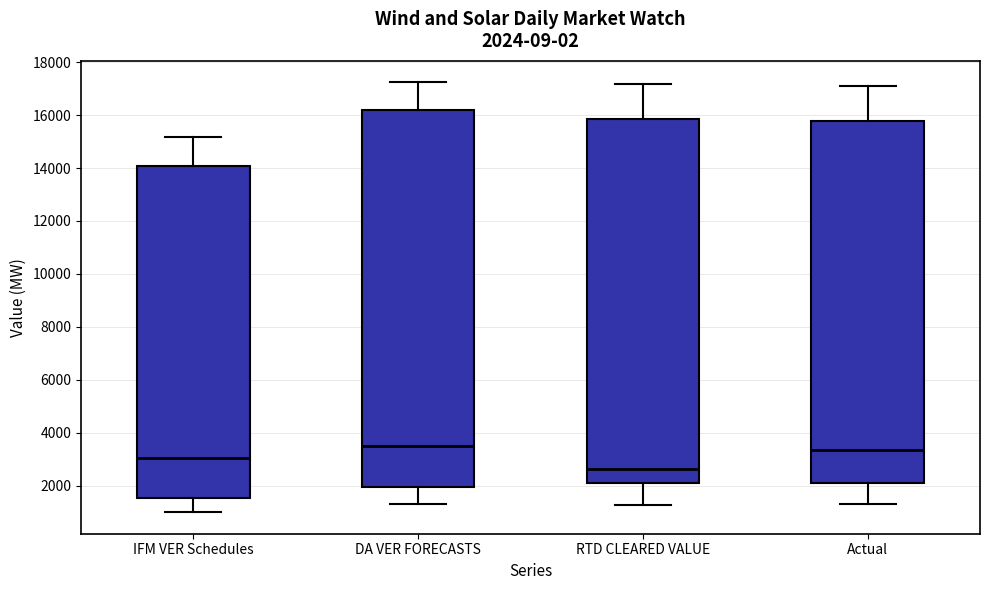

Comparing the boxes themselves (not the whiskers), which one is the tallest?

DA VER FORECASTS